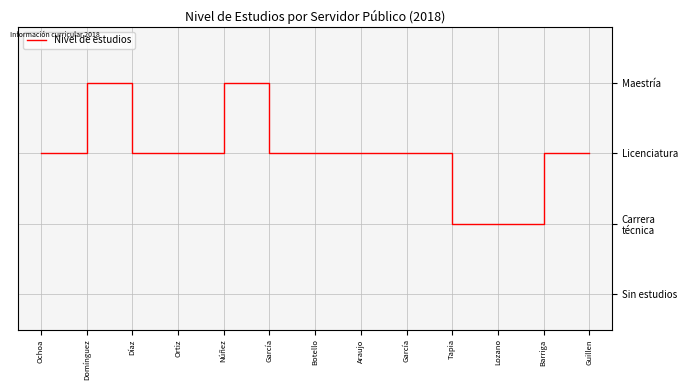

Is this an area chart (filled region under the line)?

No